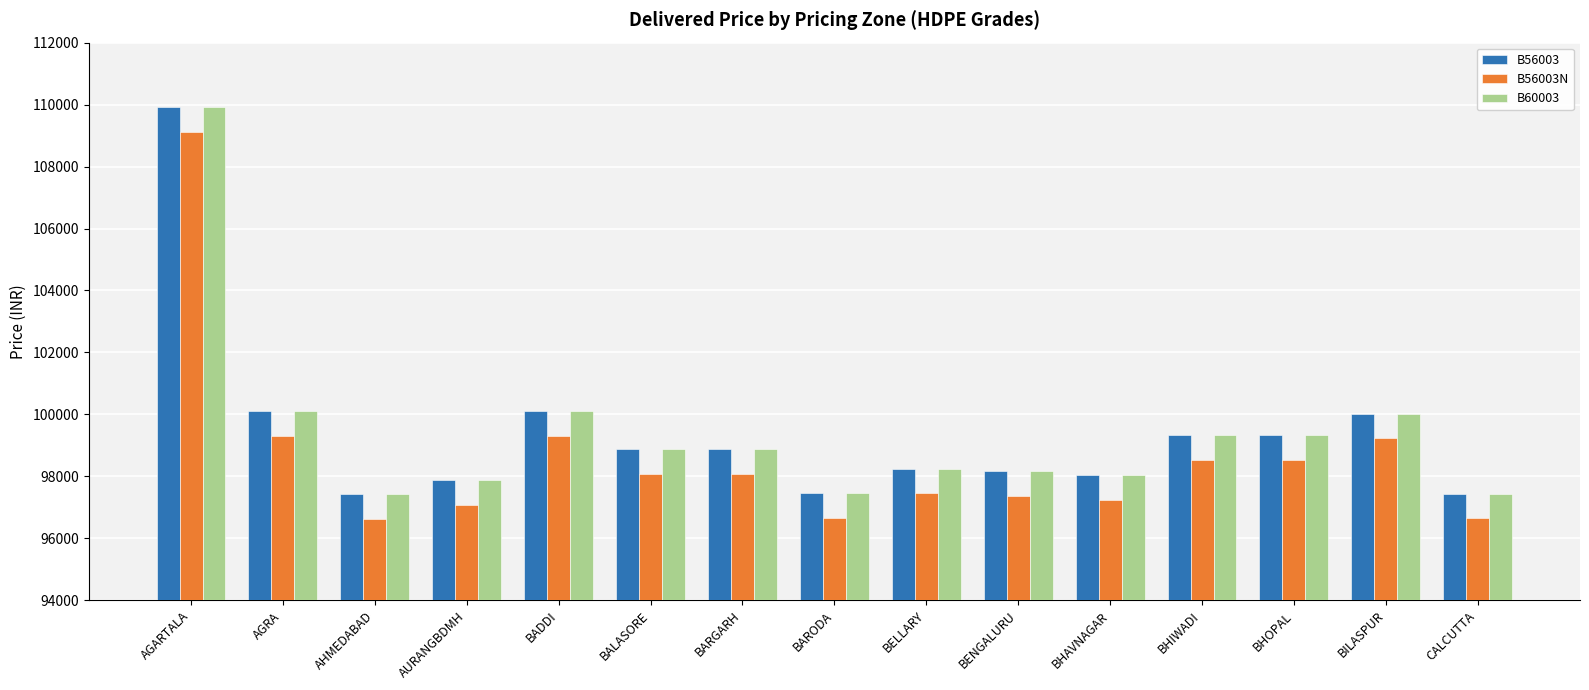

What is the label of the 1st bar from the left?

AGARTALA